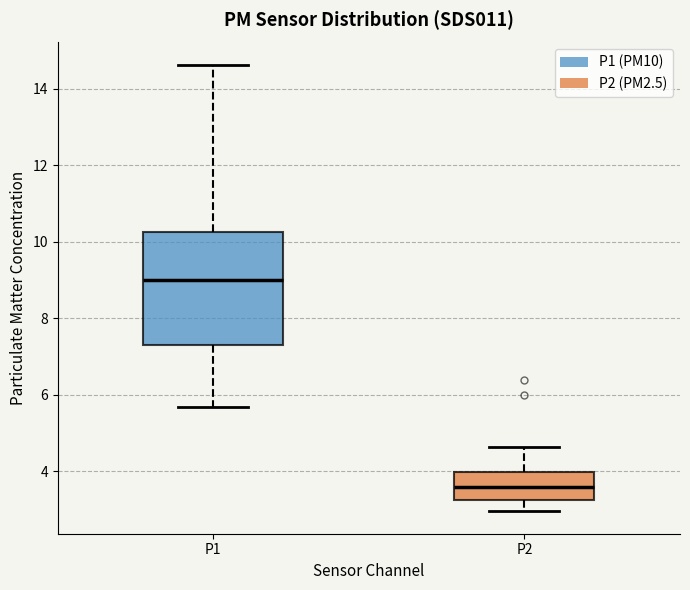

Where is the upper edge of the box for P1 on the y-axis? The values are not printed on the chart, so give them approximately, as read against the axis.

10.2